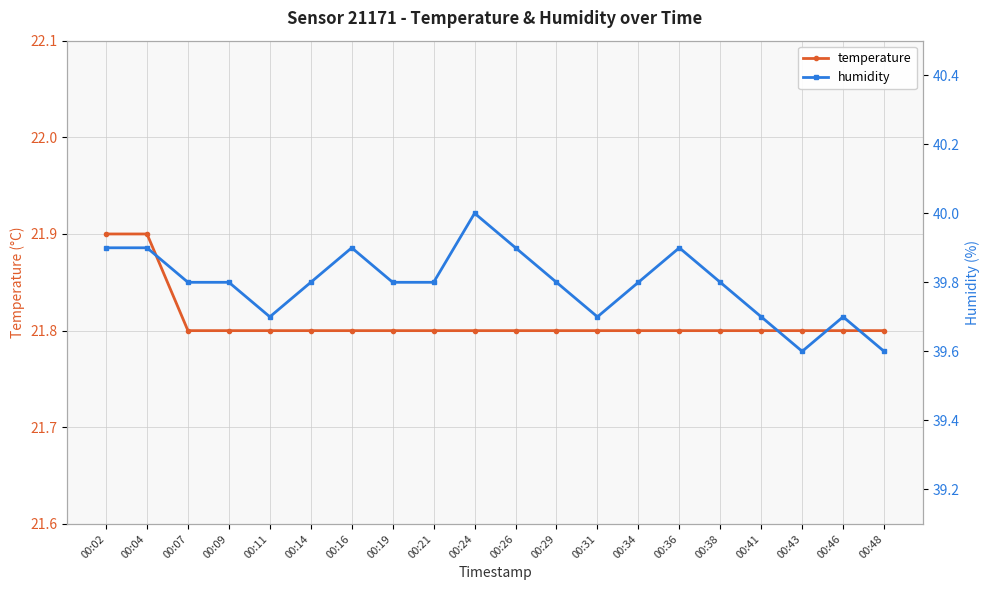

Is it true that temperature equals 30.4 at 00:16?

False